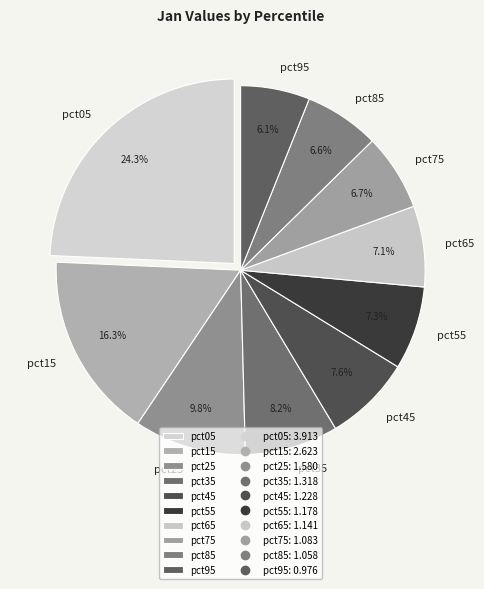

Combined, what portion of the pie is pct85 and pct15?

22.9%